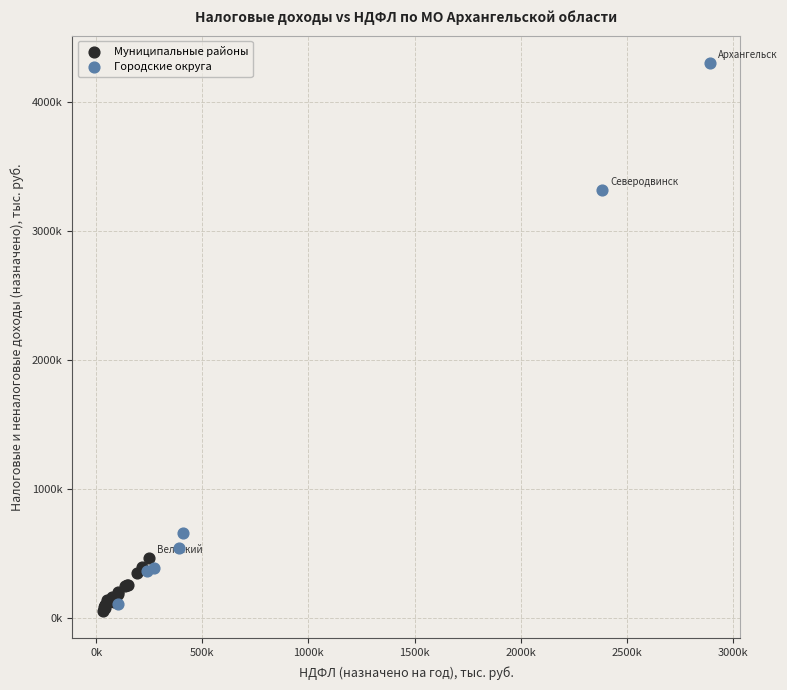

Which series has the widest spread of Y values?

Городские округа